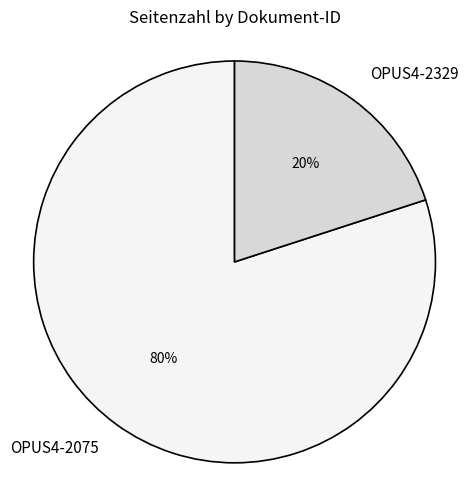

What is the majority slice?

OPUS4-2075